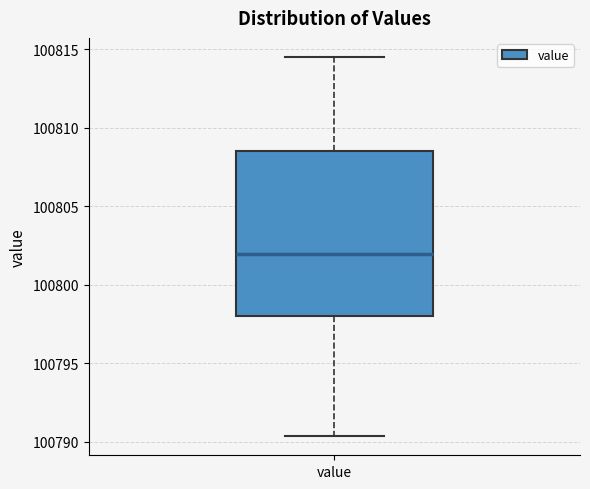

Transcribe this box plot: give where the median line is, the range the box spans, and where the two whiskers end, as read against the y-axis. The values are not printed on the chart, so give them approximately, as read against the axis.

median 100802.0, box 100798.0 to 100808.5, whiskers 100790.5 to 100814.5